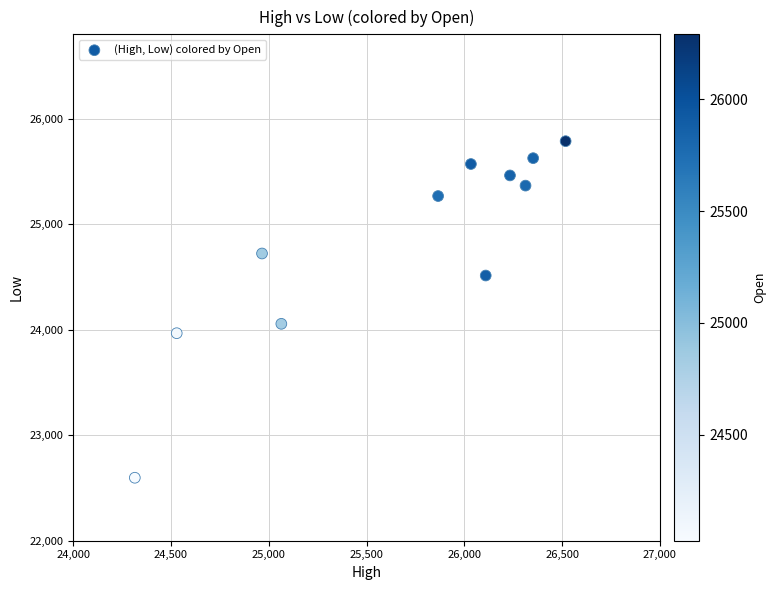

What Y value in the scatter plot is closest to 24191?

24056.0